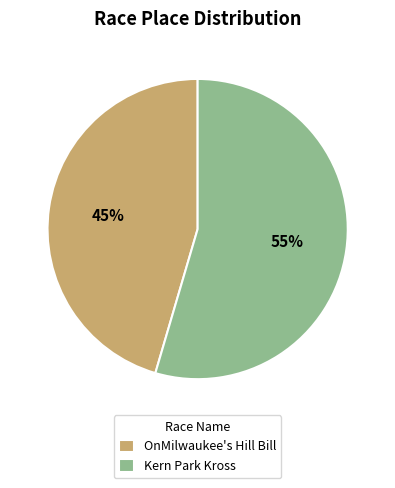

What is the ratio of the value at OnMilwaukee's Hill Bill to the value at Kern Park Kross?

0.8